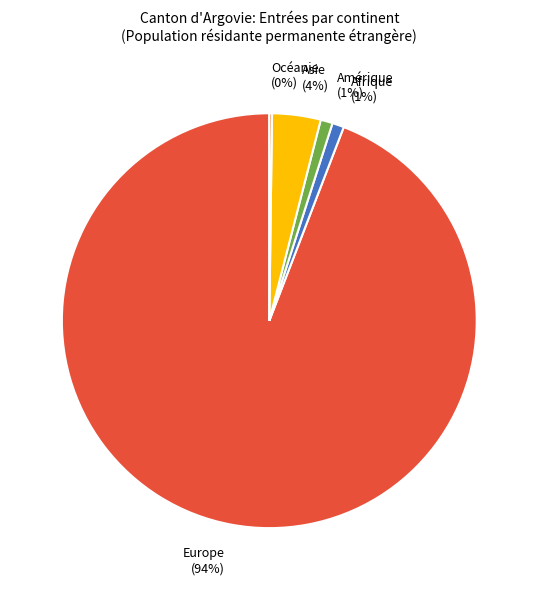

Which slice is the largest?

Europe